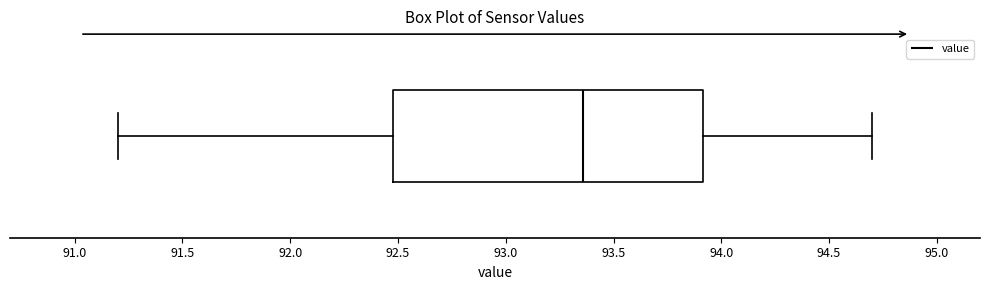

Transcribe this box plot: give where the median line is, the range the box spans, and where the two whiskers end, as read against the x-axis. The values are not printed on the chart, so give them approximately, as read against the axis.

median 93.35, box 92.50 to 93.90, whiskers 91.20 to 94.70